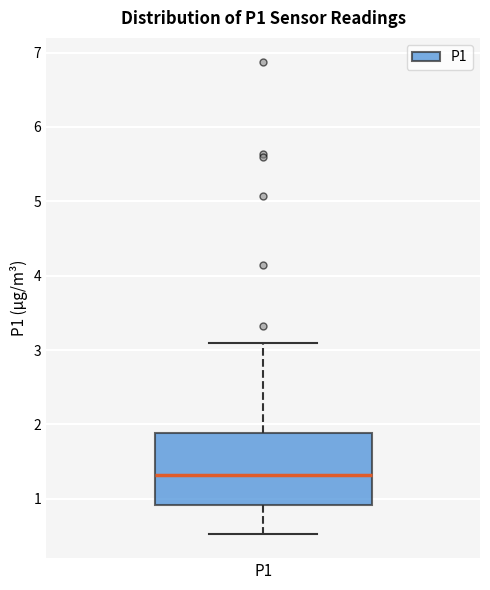

Read this box plot against the y-axis: the position of the median line, the range covered by the box, and the ends of both whiskers. The values are not printed on the chart, so give them approximately, as read against the axis.

median 1.3, box 0.9 to 1.9, whiskers 0.5 to 3.1